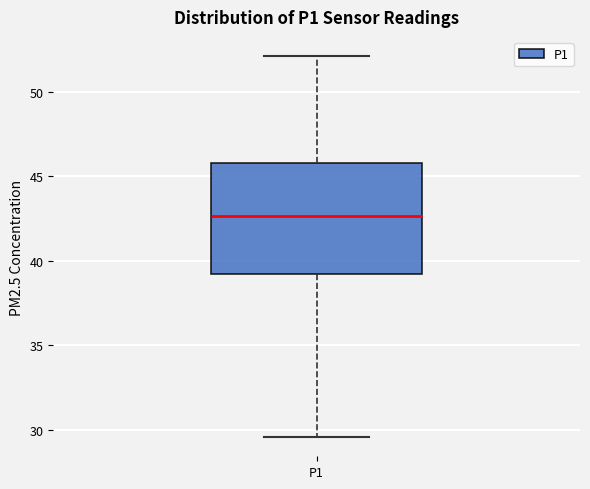

Transcribe this box plot: give where the median line is, the range the box spans, and where the two whiskers end, as read against the y-axis. The values are not printed on the chart, so give them approximately, as read against the axis.

median 42.5, box 39.0 to 46.0, whiskers 29.5 to 52.0